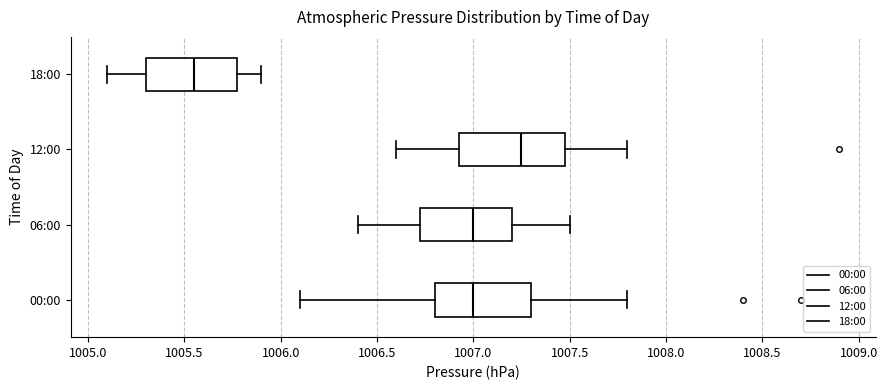

Which box is the widest, from its left edge to its right edge?

12:00